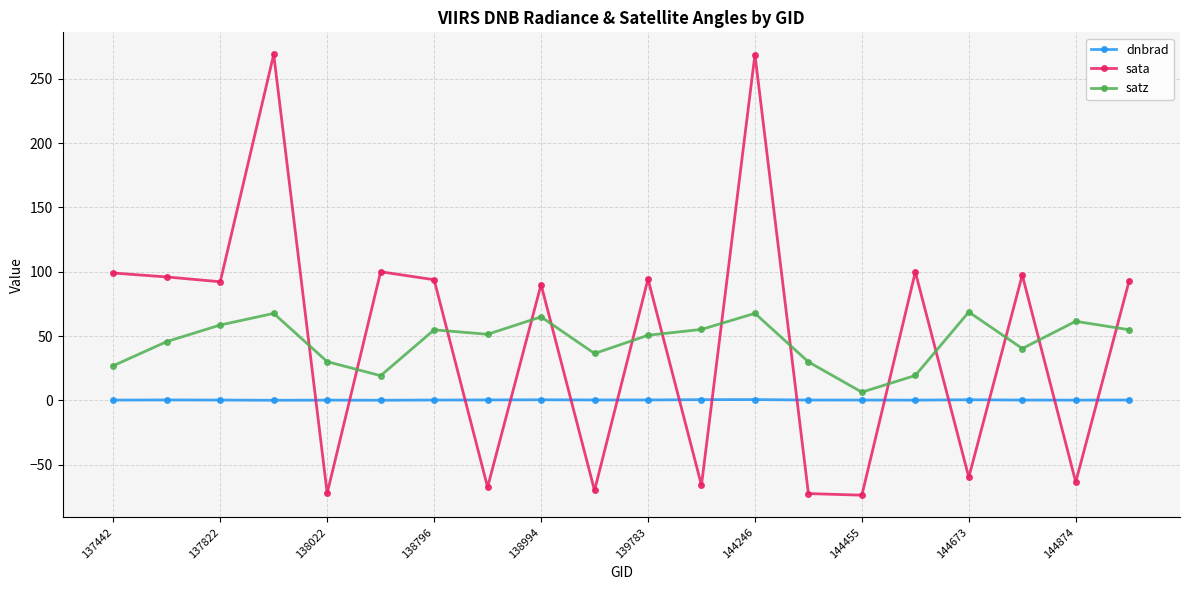

What is the difference between the maximum and minimum values in the sata series?

342.5